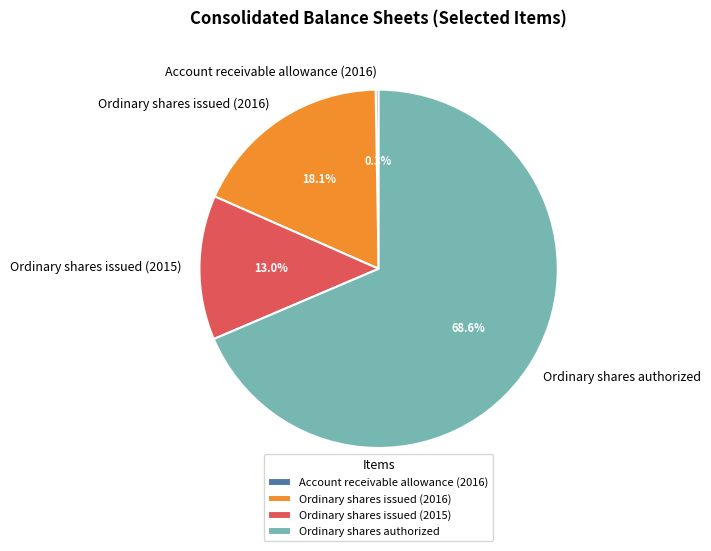

True or false: Ordinary shares issued (2015) accounts for 13% of the total.

True